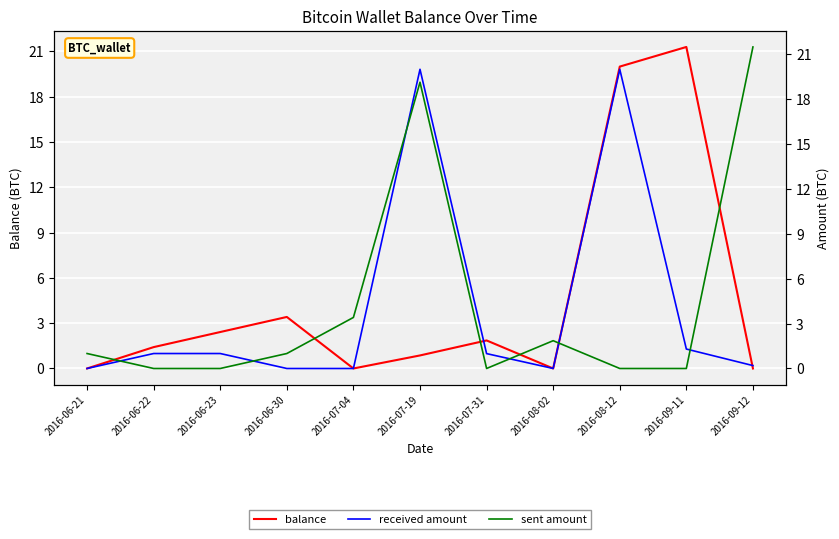

What is the value of the sent amount point at the 6th from the left?

19.1